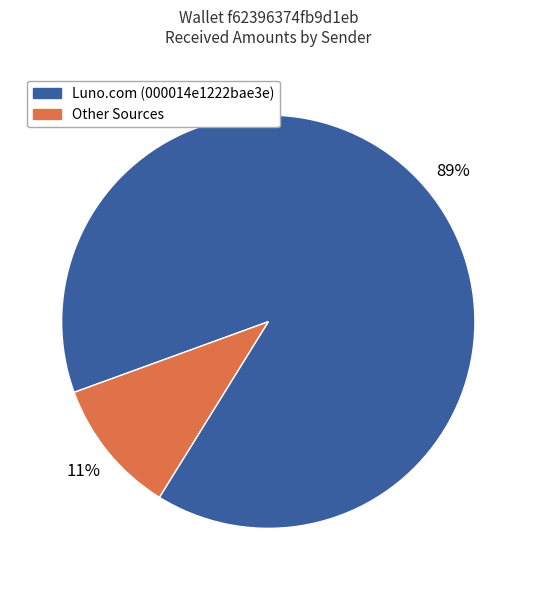

The Luno.com (000014e1222bae3e) slice represents 83% of the pie. True or false?

False